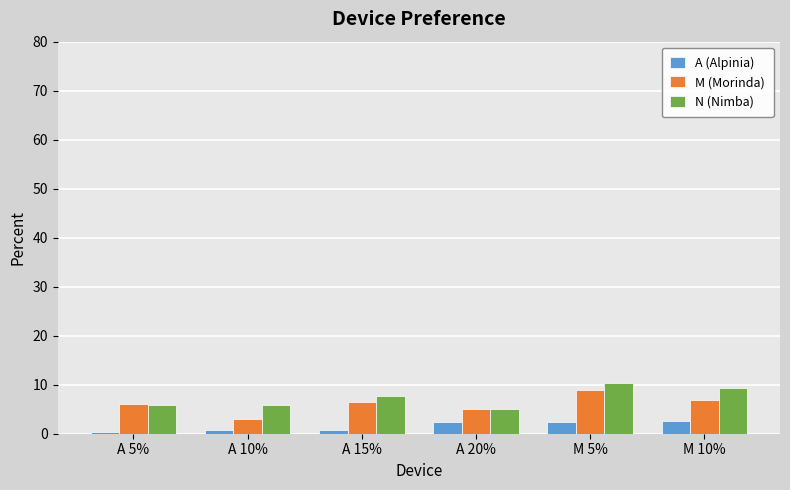

Rank the series by their average value, from lowest to highest.

A (Alpinia), M (Morinda), N (Nimba)